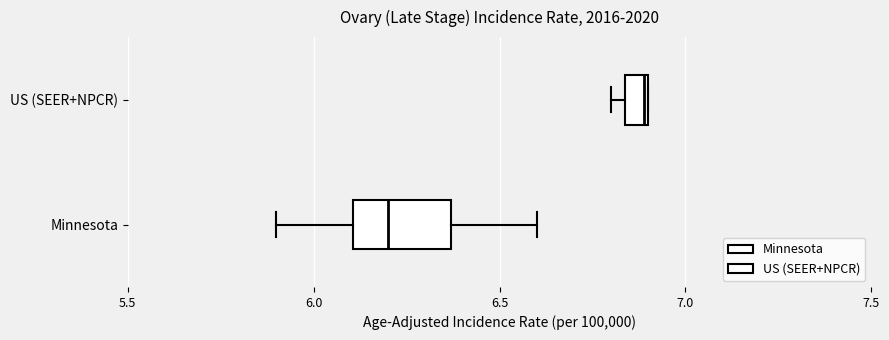

Which box is the widest, from its left edge to its right edge?

Minnesota